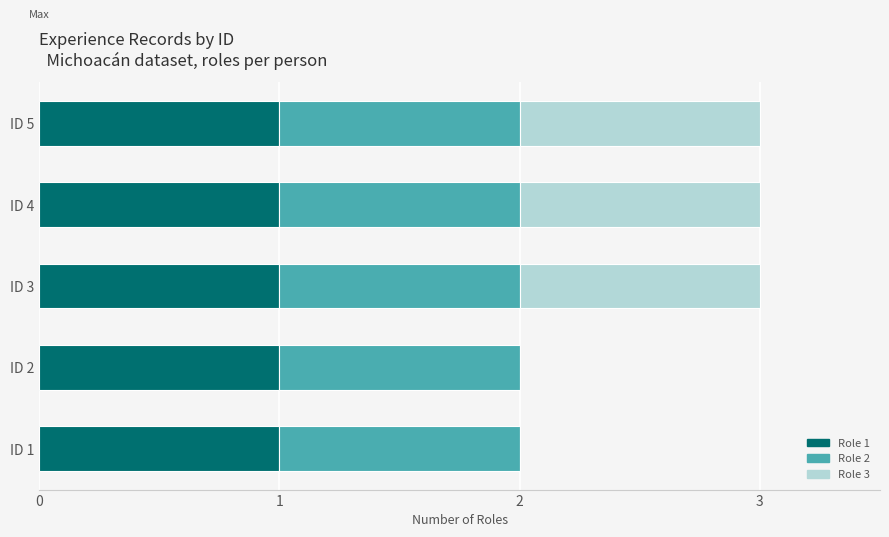

The value of Role 1 at ID 4 is 2. True or false?

False